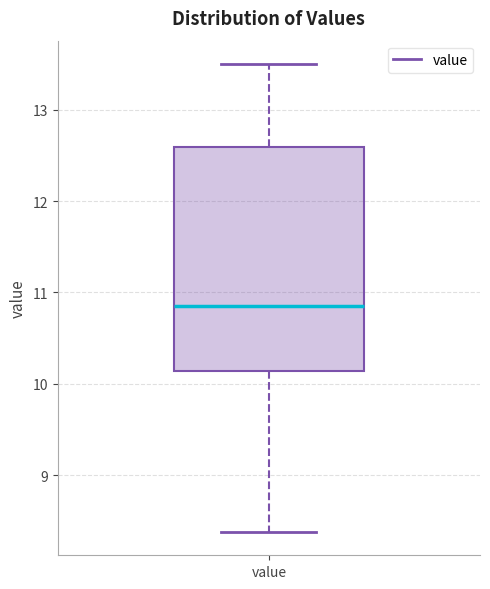

Transcribe this box plot: give where the median line is, the range the box spans, and where the two whiskers end, as read against the y-axis. The values are not printed on the chart, so give them approximately, as read against the axis.

median 10.9, box 10.1 to 12.6, whiskers 8.4 to 13.5